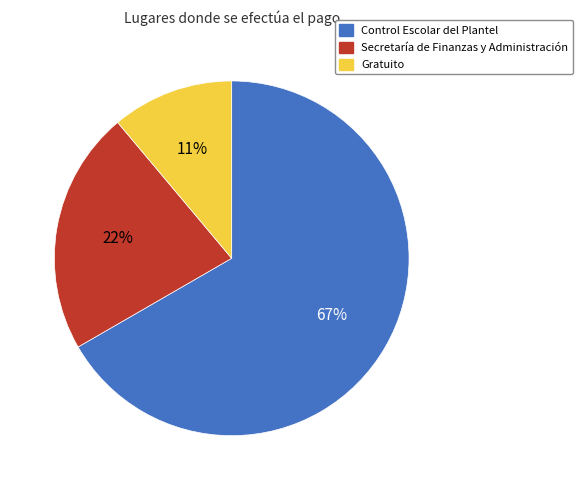

Between Control Escolar del Plantel and Gratuito, which is larger?

Control Escolar del Plantel